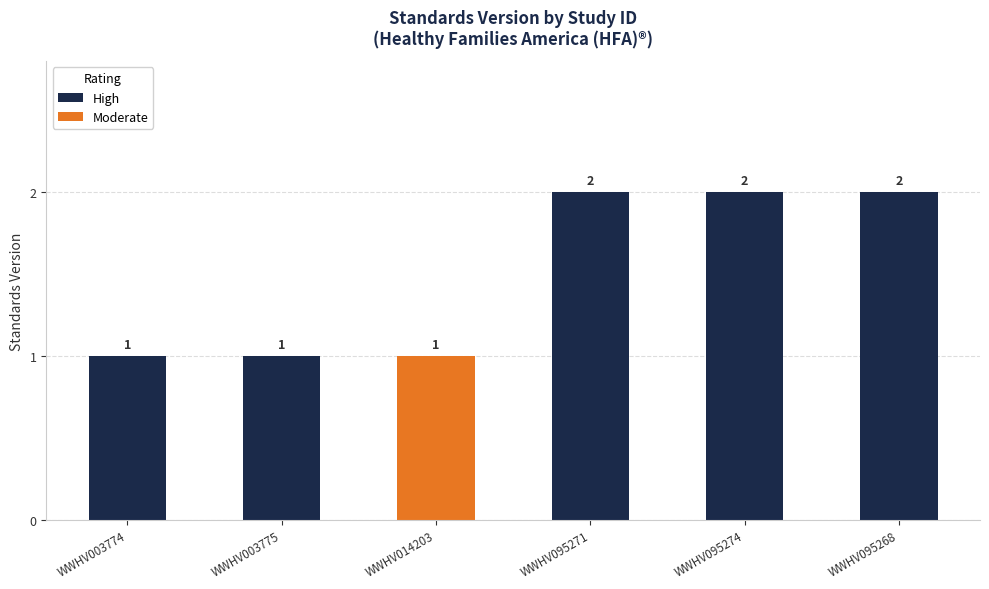

True or false: High has a value of 2 at WWHV095271.

True